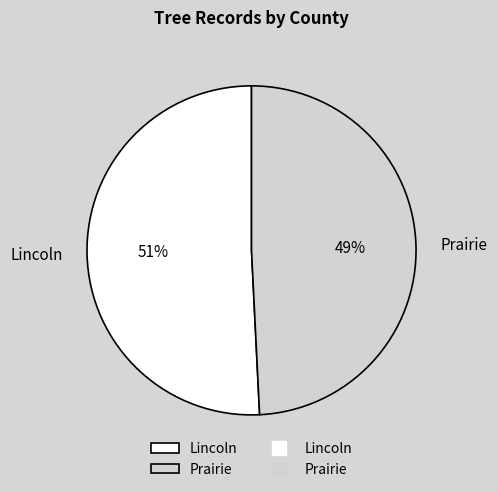

To the nearest percent, what portion does Lincoln represent?

51%